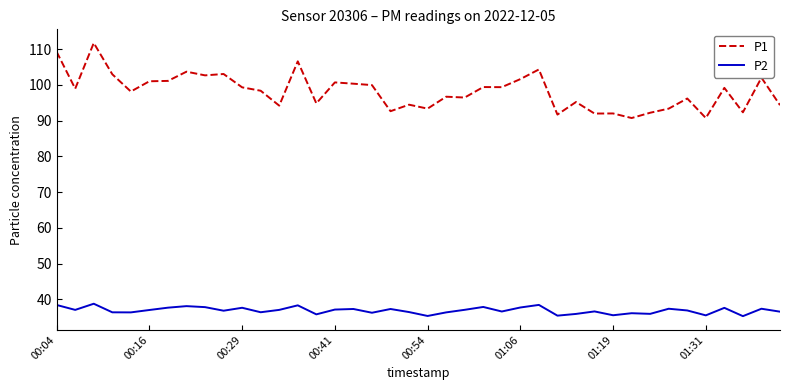

How many lines are shown in the chart?

2